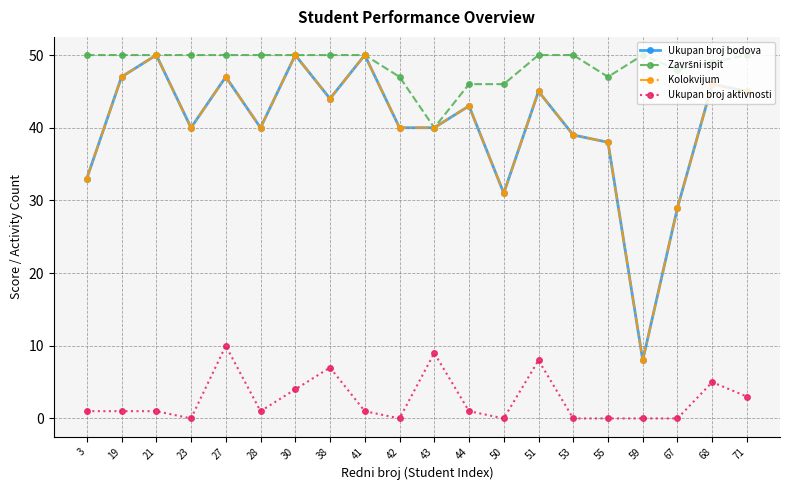

Is this an area chart (filled region under the line)?

No